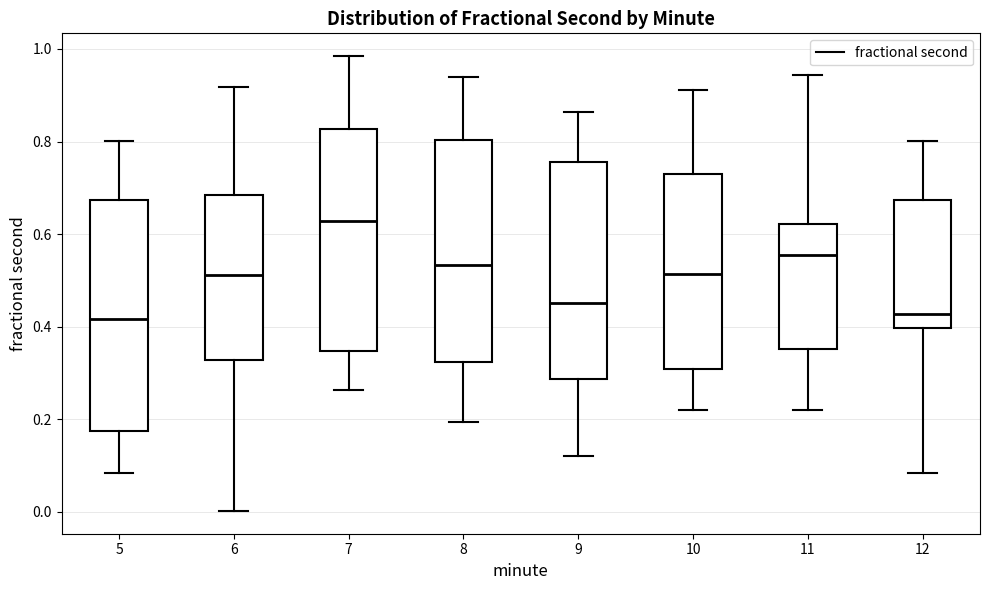

Where does the lower whisker of the box at x = 8 end on the y-axis? The values are not printed on the chart, so give them approximately, as read against the axis.

0.20